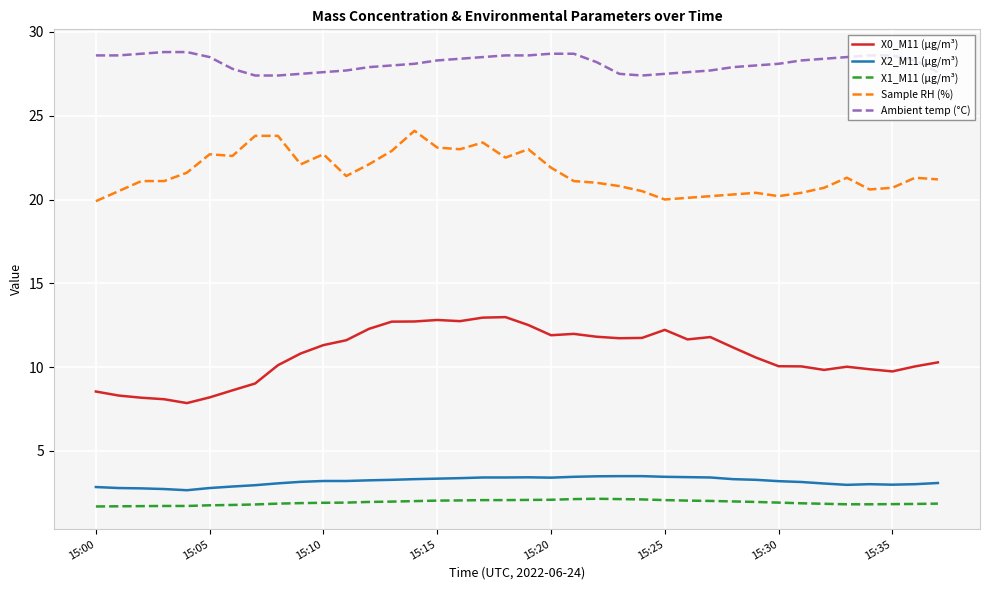

What is the average value of the X0_M11 (μg/m³) series?

10.8